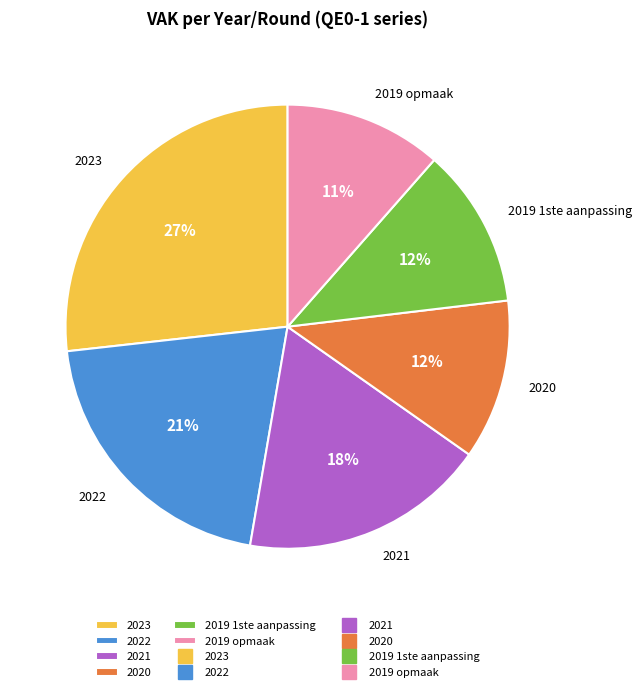

Does 2023 represent more than half of the total?

No